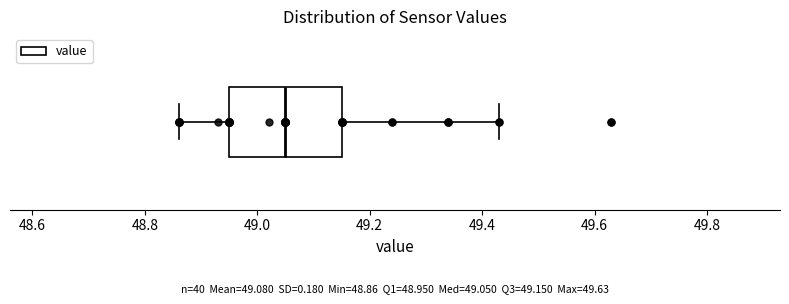

Read this box plot against the x-axis: the position of the median line, the range covered by the box, and the ends of both whiskers. The values are not printed on the chart, so give them approximately, as read against the axis.

median 49.06, box 48.96 to 49.16, whiskers 48.86 to 49.44